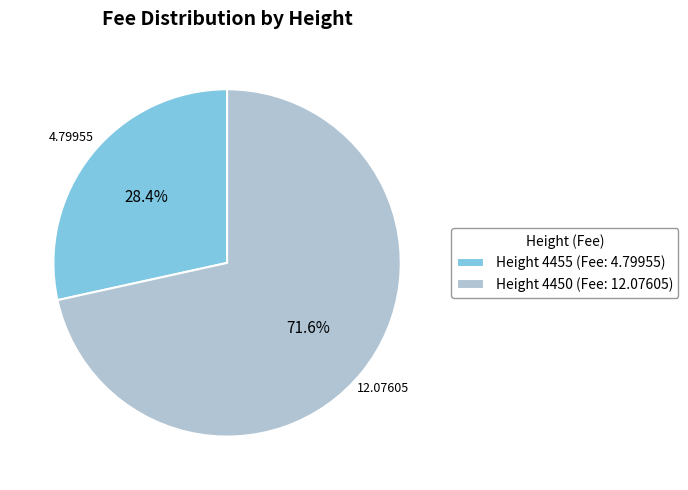

Approximately how many times larger is the value at Height 4455 (Fee: 4.79955) compared to Height 4450 (Fee: 12.07605)?

0.4